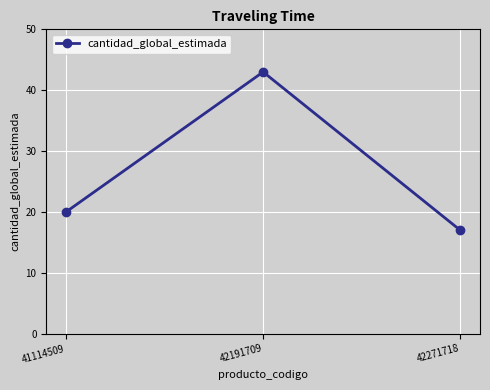

What is the value of the 1st point from the left?

20